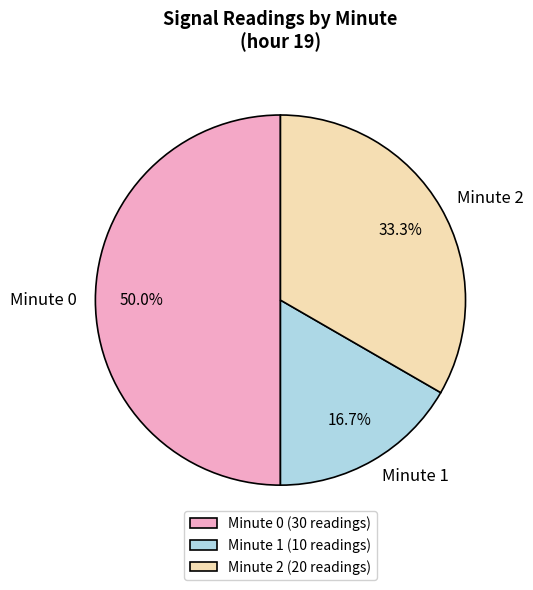

How much of the chart is everything except Minute 2?

66.7%